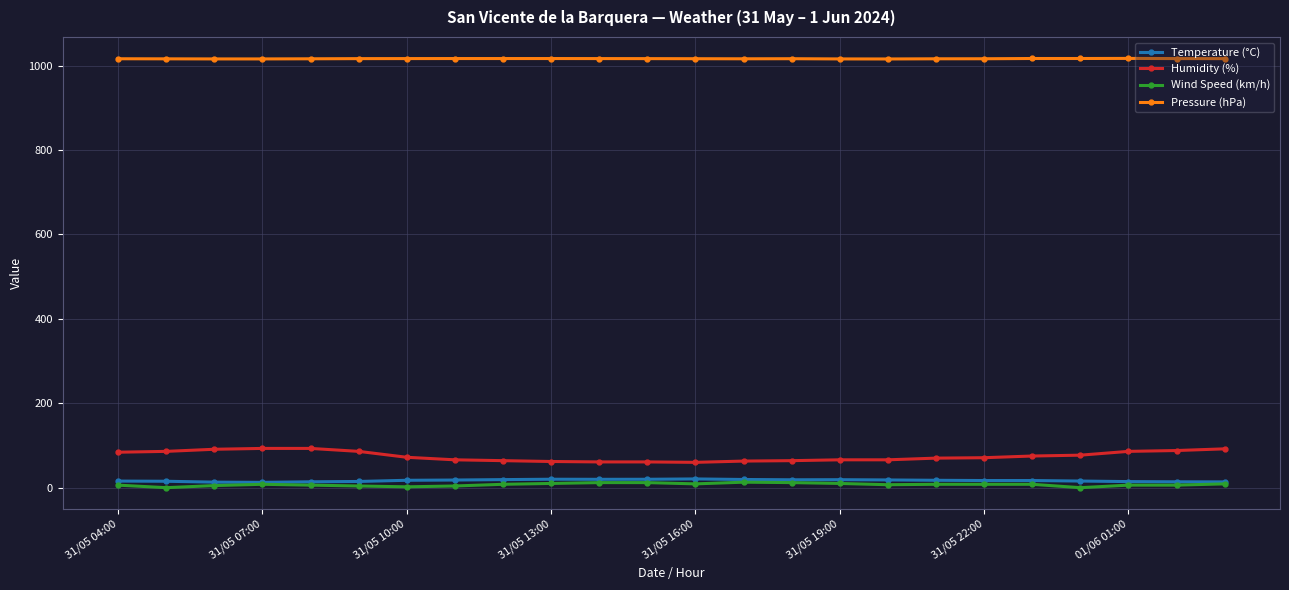

What is the value of the Humidity (%) point at the 16th from the left?

66.0